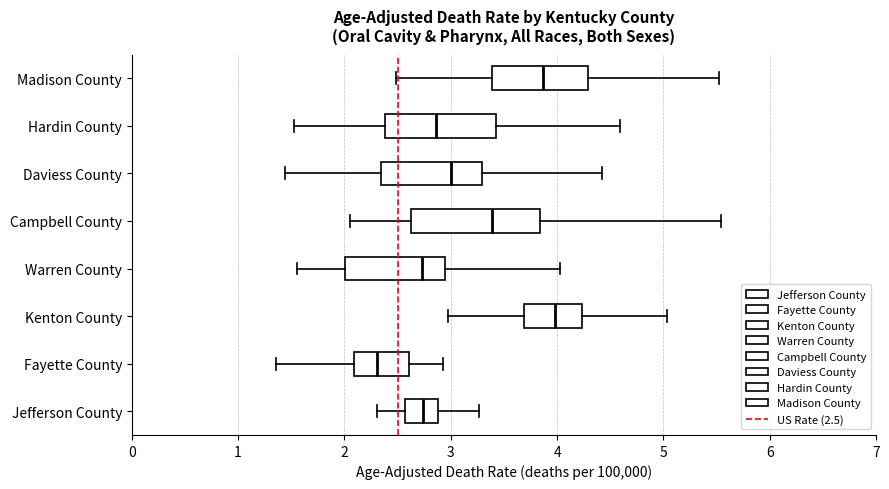

Reading bottom to top, transcribe this box plot: for each box, give where its median line is, the range the box spans, and where its two whiskers end, as read against the x-axis. The values are not printed on the chart, so give them approximately, as read against the axis.

Jefferson County: median 2.7, box 2.6 to 2.9, whiskers 2.3 to 3.3
Fayette County: median 2.3, box 2.1 to 2.6, whiskers 1.4 to 2.9
Kenton County: median 4.0, box 3.7 to 4.2, whiskers 3.0 to 5.0
Warren County: median 2.7, box 2.0 to 2.9, whiskers 1.6 to 4.0
Campbell County: median 3.4, box 2.6 to 3.8, whiskers 2.1 to 5.5
Daviess County: median 3.0, box 2.3 to 3.3, whiskers 1.4 to 4.4
Hardin County: median 2.9, box 2.4 to 3.4, whiskers 1.5 to 4.6
Madison County: median 3.9, box 3.4 to 4.3, whiskers 2.5 to 5.5